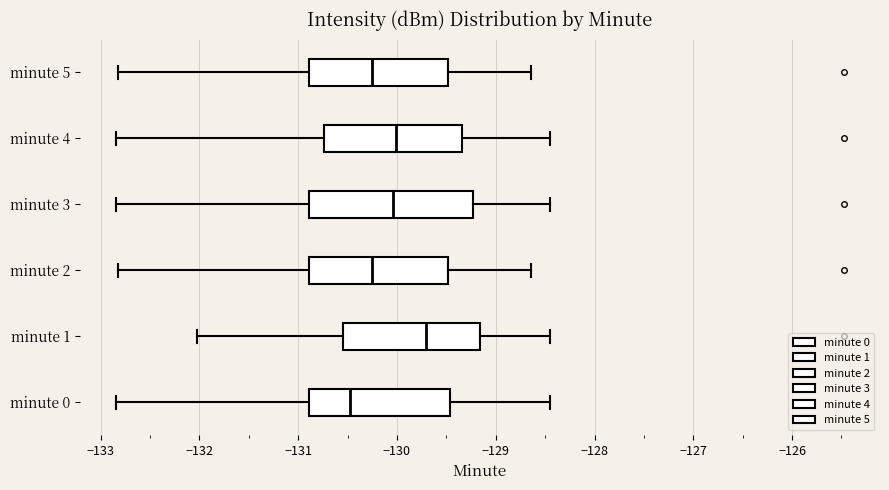

Reading bottom to top, transcribe this box plot: for each box, give where its median line is, the range the box spans, and where its two whiskers end, as read against the x-axis. The values are not printed on the chart, so give them approximately, as read against the axis.

minute 0: median -130.5, box -130.9 to -129.5, whiskers -132.8 to -128.5
minute 1: median -129.7, box -130.5 to -129.2, whiskers -132.0 to -128.5
minute 2: median -130.3, box -130.9 to -129.5, whiskers -132.8 to -128.6
minute 3: median -130.0, box -130.9 to -129.2, whiskers -132.8 to -128.5
minute 4: median -130.0, box -130.7 to -129.3, whiskers -132.8 to -128.5
minute 5: median -130.3, box -130.9 to -129.5, whiskers -132.8 to -128.6